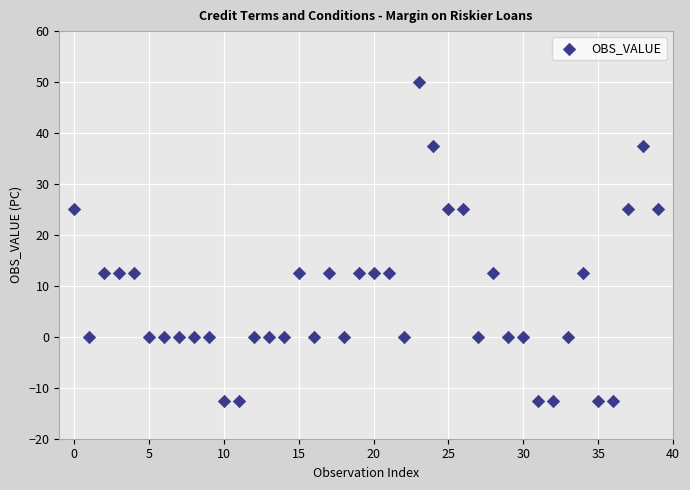

What is the range of Y values (max minus min)?

62.5